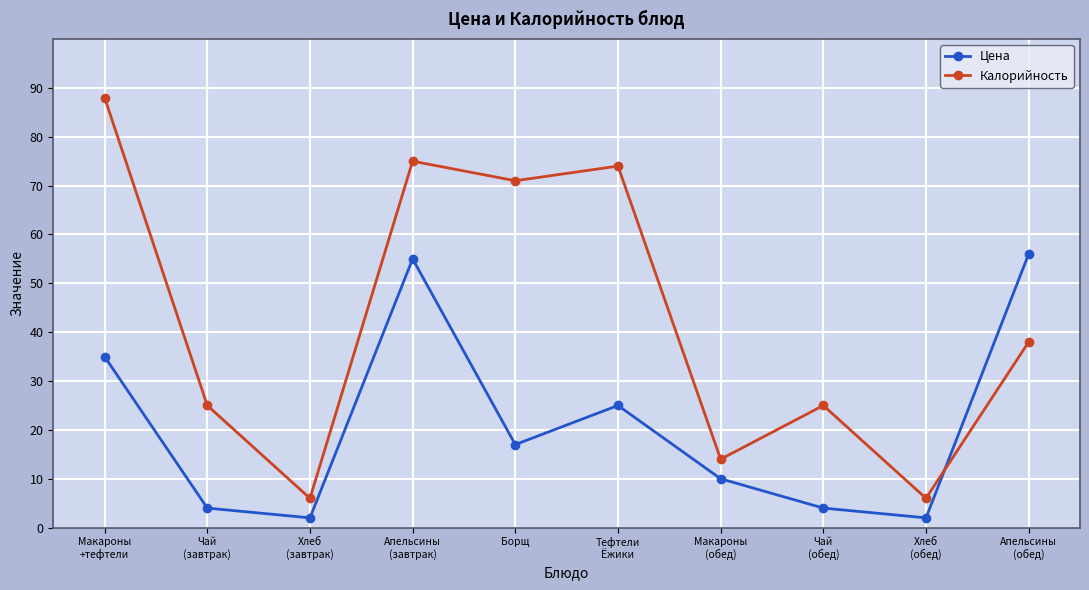

At which label is Калорийность closest to 47?

Апельсины
(обед)